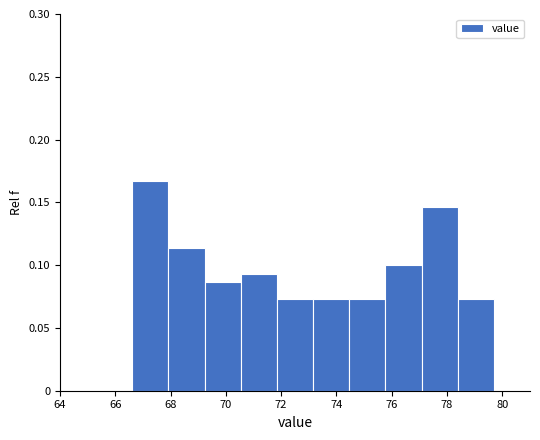

Reading left to right, list every bar in this chart as the range it spans on the x-axis followed by its height. Neither the bar edges nor the heights are printed on the chart, so give them approximately, as read against the axes.

64.0 to 65.4: 0
65.4 to 66.6: 0
66.6 to 68.0: 0.165
68.0 to 69.2: 0.115
69.2 to 70.6: 0.085
70.6 to 71.8: 0.095
71.8 to 73.2: 0.075
73.2 to 74.4: 0.075
74.4 to 75.8: 0.075
75.8 to 77.0: 0.100
77.0 to 78.4: 0.145
78.4 to 79.6: 0.075
79.6 to 81.0: 0